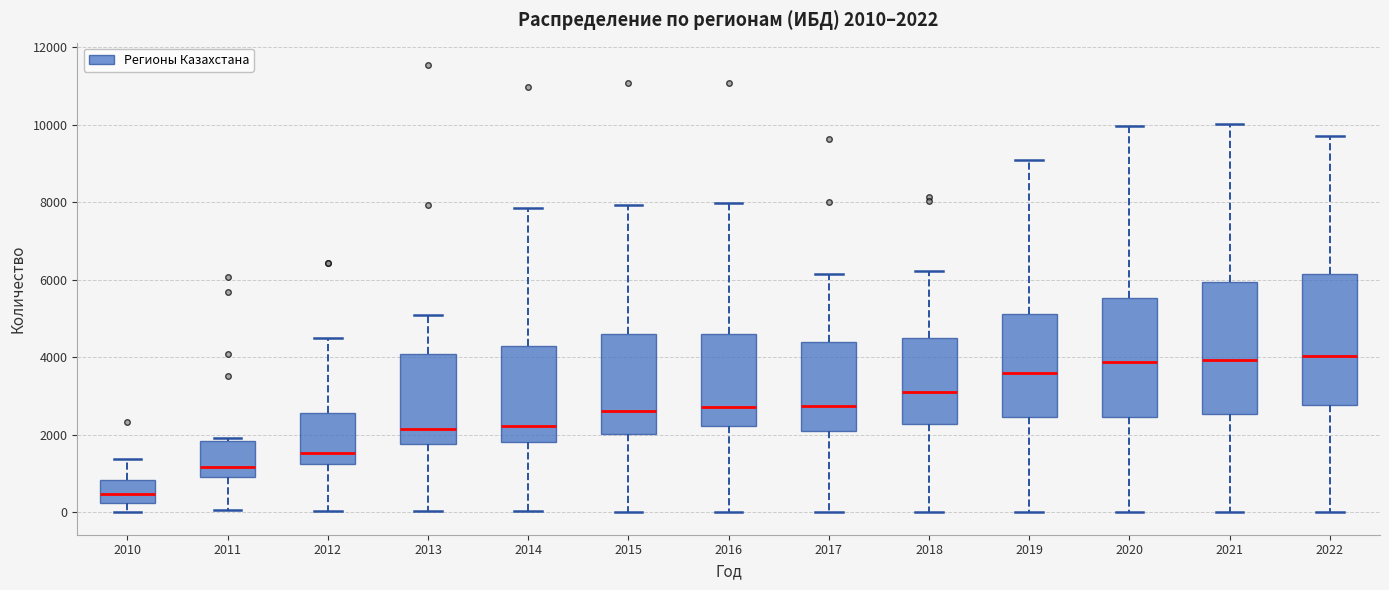

Which box has the lowest median line?

2010